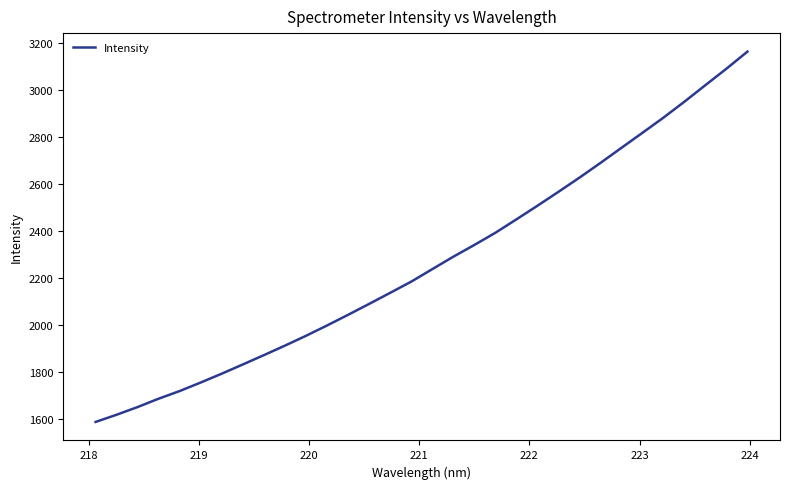

What is the greatest value displayed?

3164.3